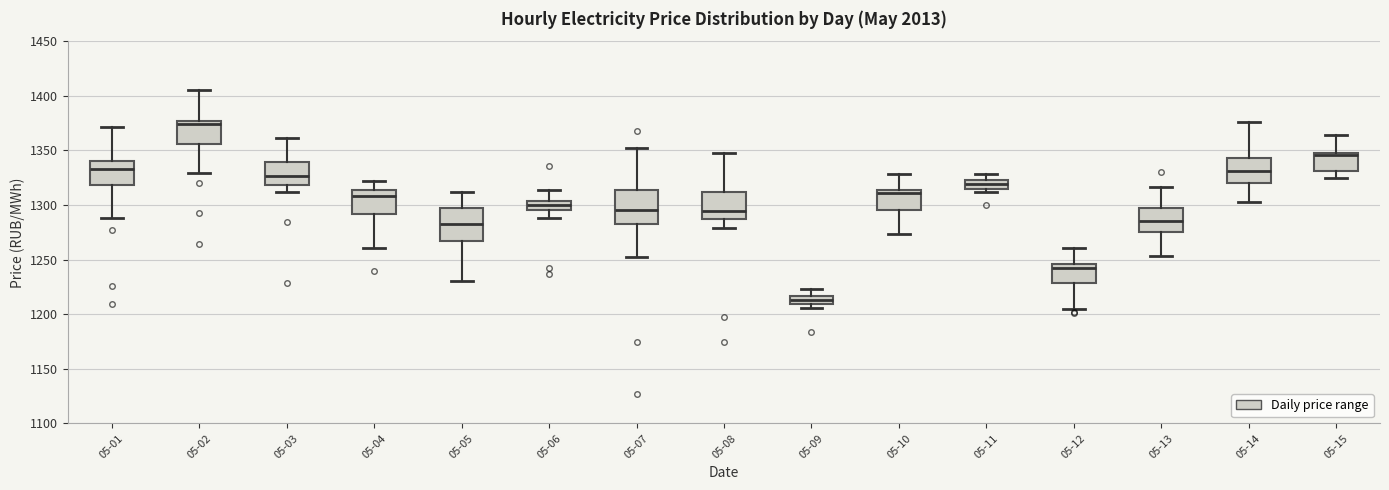

Which box has the lowest median line?

05-09